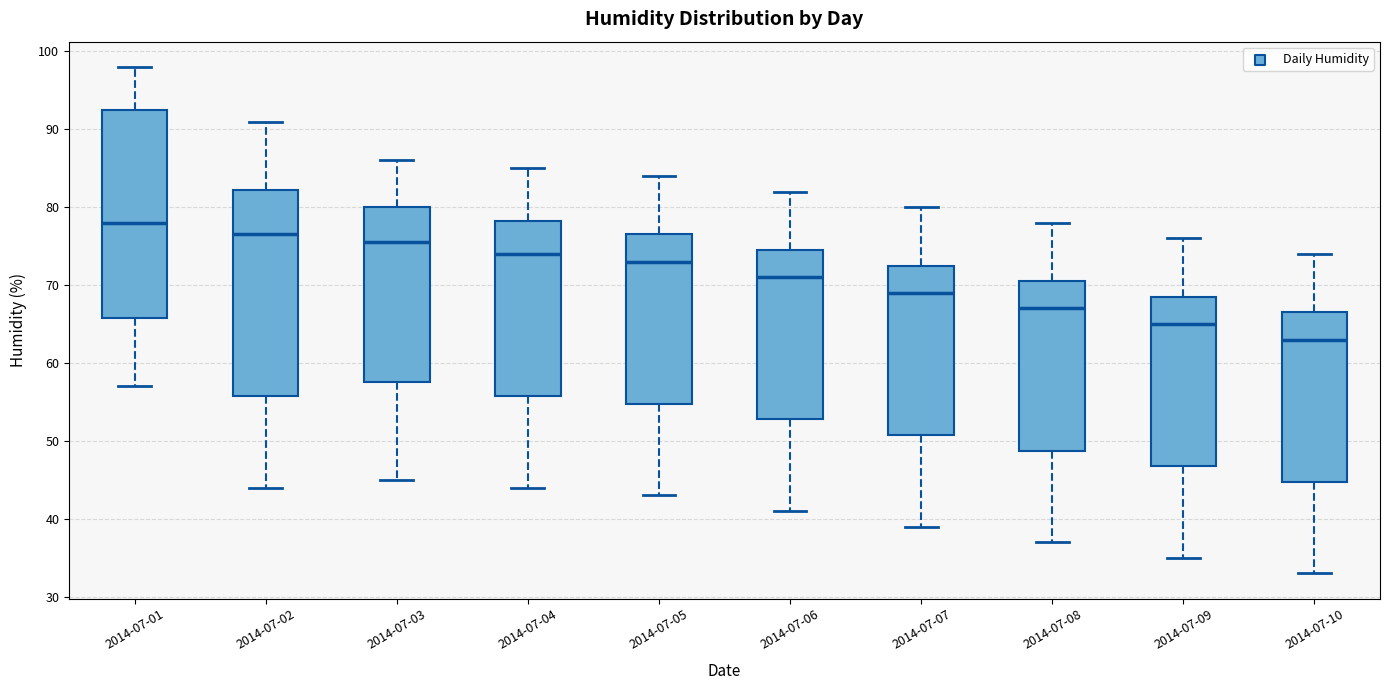

Which box's median line is the lowest?

2014-07-10